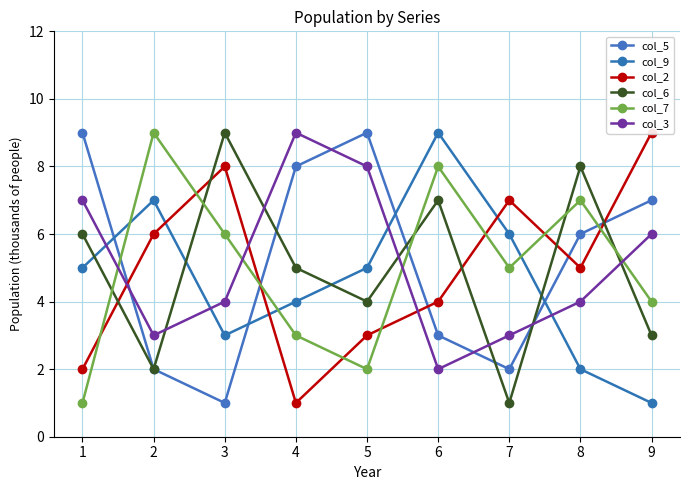

At which category does the chart reach its peak across all series?

1